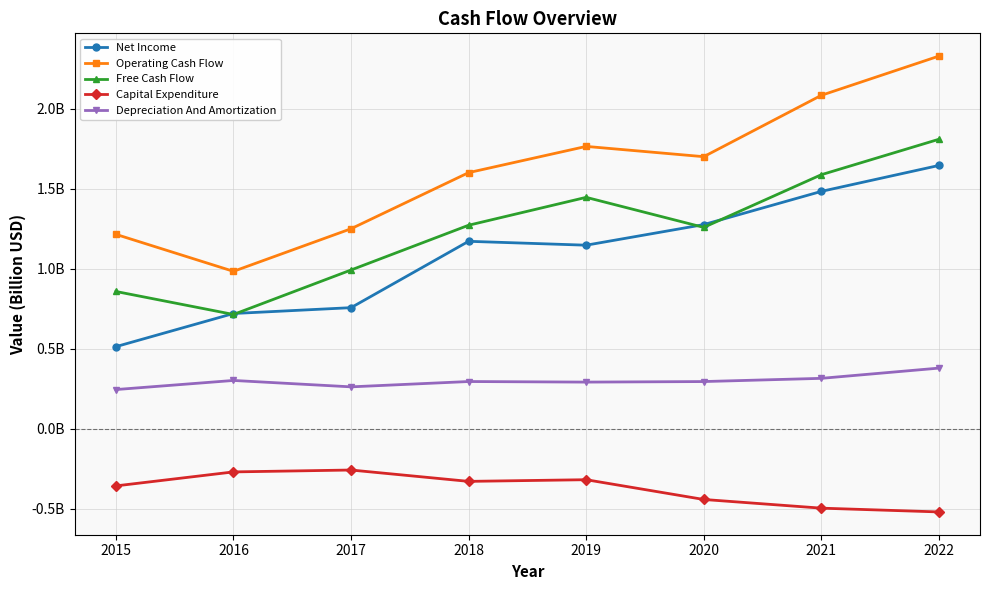

What is the total value across all series at 2016?

2.4